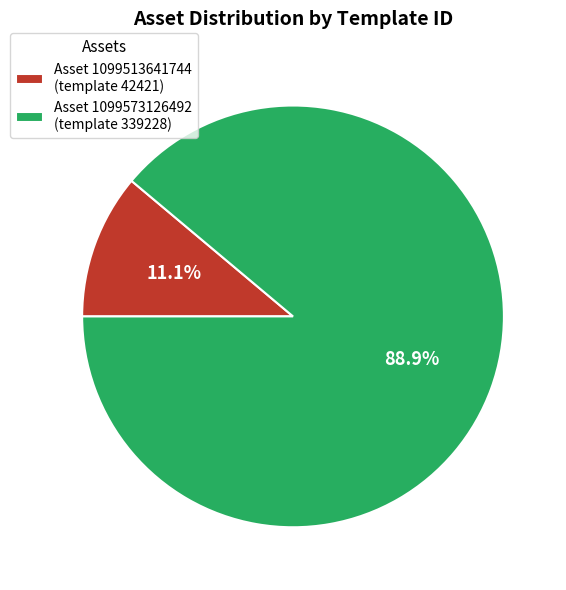

Which has a higher value, Asset 1099513641744 (template 42421) or Asset 1099573126492 (template 339228)?

Asset 1099573126492 (template 339228)